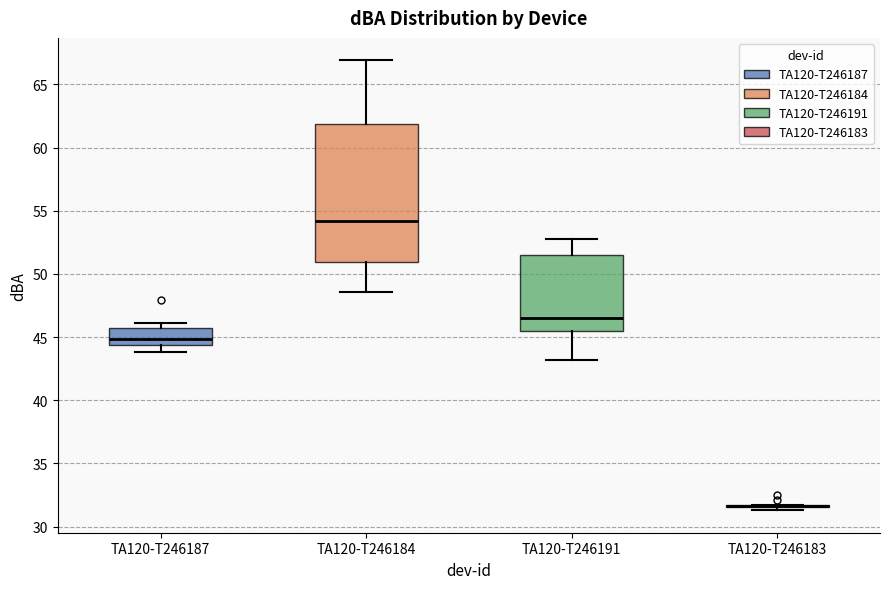

Reading left to right, transcribe this box plot: for each box, give where its median line is, the range the box spans, and where its two whiskers end, as read against the y-axis. The values are not printed on the chart, so give them approximately, as read against the axis.

TA120-T246187: median 45.0, box 44.5 to 45.5, whiskers 44.0 to 46.0
TA120-T246184: median 54.0, box 51.0 to 62.0, whiskers 48.5 to 67.0
TA120-T246191: median 46.5, box 45.5 to 51.5, whiskers 43.0 to 53.0
TA120-T246183: box collapsed to a line at 31.5, whiskers 31.5 to 31.5